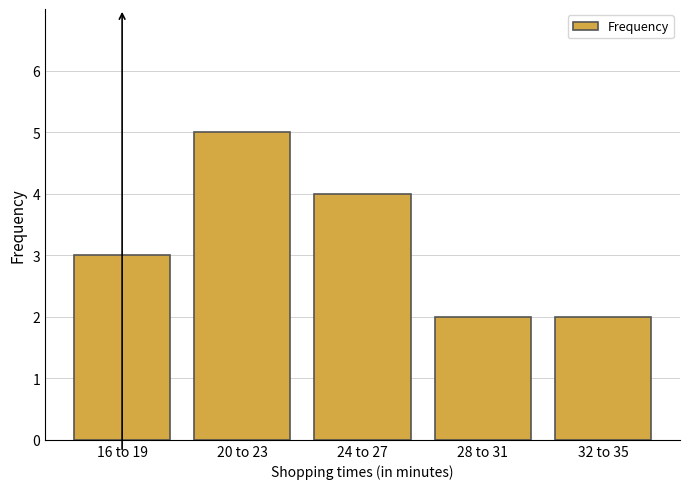

Reading left to right, extract all data points from this chart.

16 to 19=3	20 to 23=5	24 to 27=4	28 to 31=2	32 to 35=2